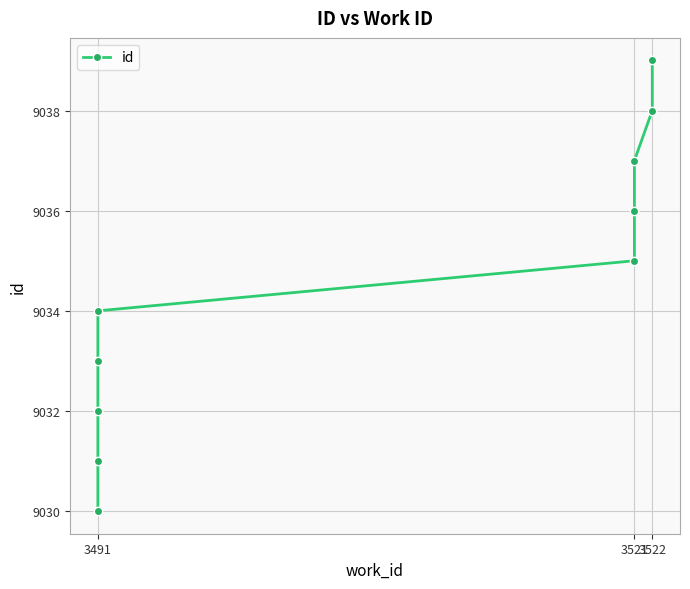

What is the label of the 10th point from the right?

3491